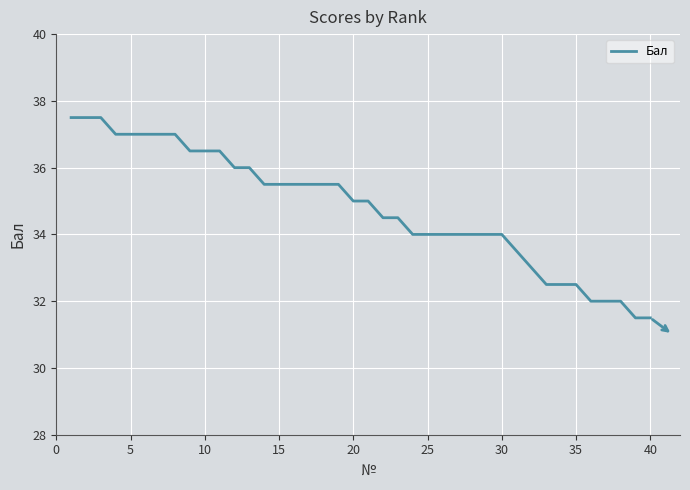

What is the minimum value shown in the chart?

31.5